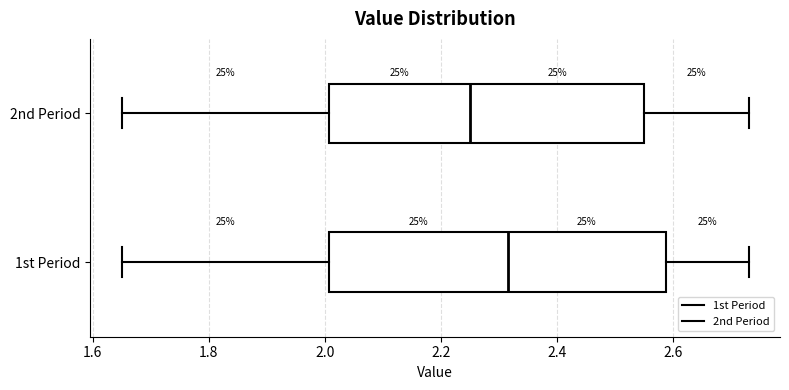

Which box has the furthest to the right median line?

1st Period